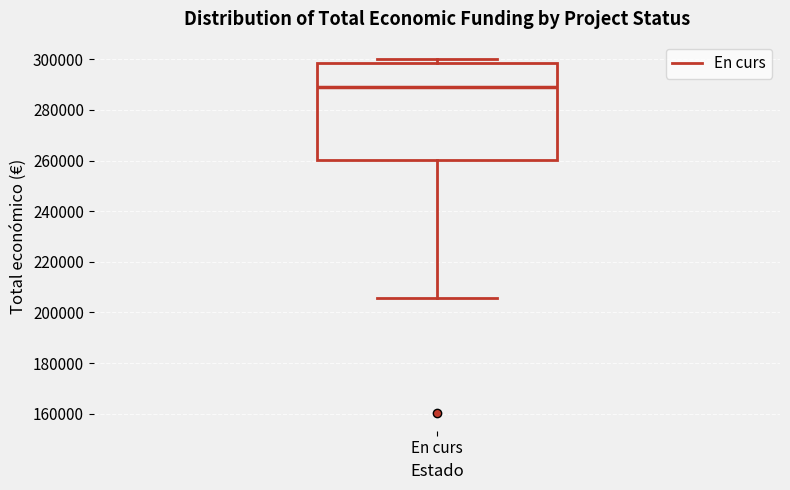

Read this box plot against the y-axis: the position of the median line, the range covered by the box, and the ends of both whiskers. The values are not printed on the chart, so give them approximately, as read against the axis.

median 288000, box 260000 to 298000, whiskers 206000 to 300000